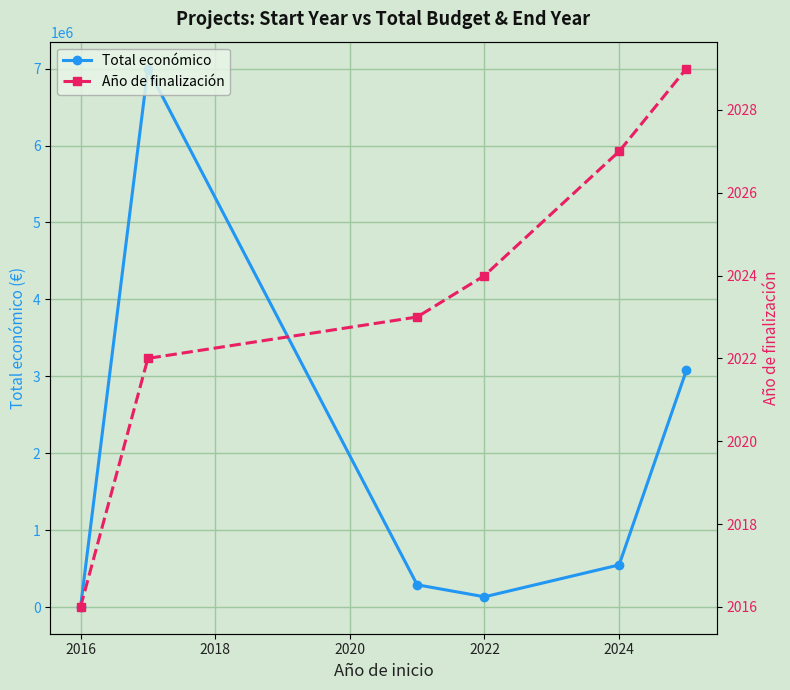

At how many categories does at least one series exceed 3486964?

1